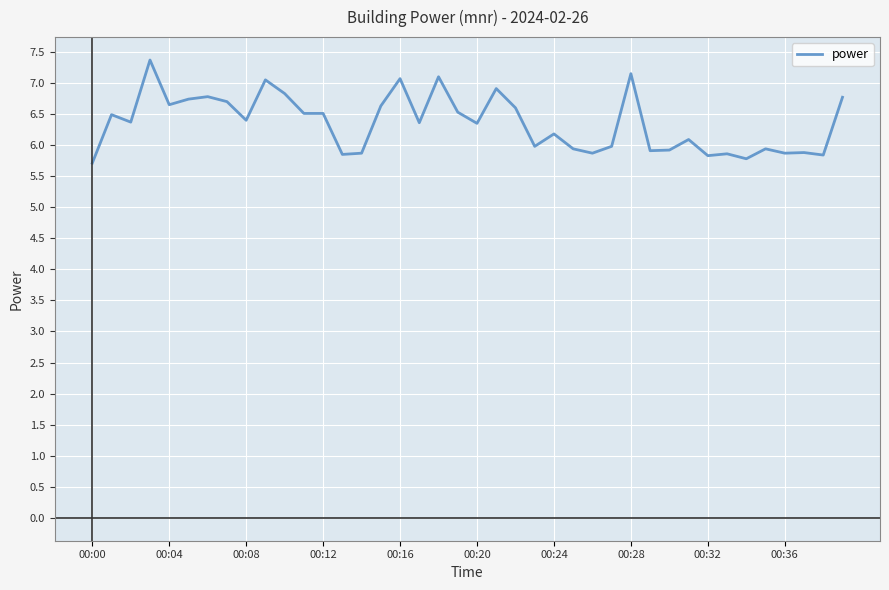

What is the minimum value shown in the chart?

5.7